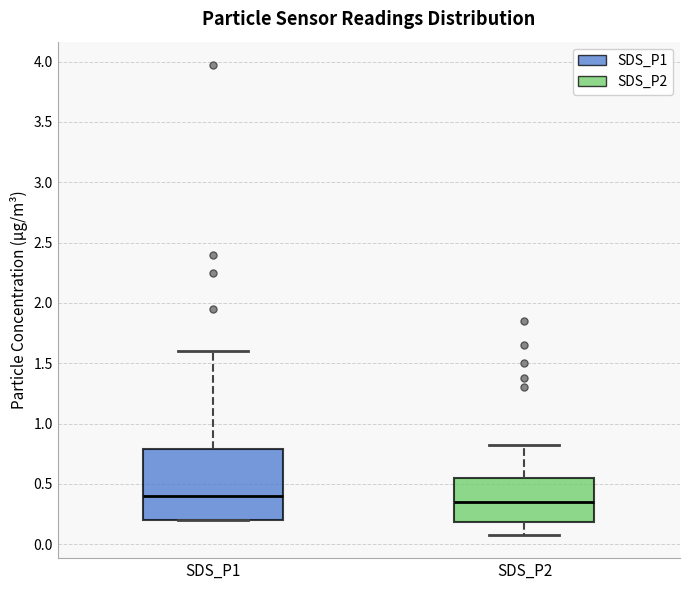

Reading left to right, read every box against the y-axis: the position of its median line, the range the box covers, and the ends of its whiskers. The values are not printed on the chart, so give them approximately, as read against the axis.

SDS_P1: median 0.40, box 0.20 to 0.80, whiskers 0.20 to 1.60
SDS_P2: median 0.35, box 0.20 to 0.55, whiskers 0.10 to 0.80